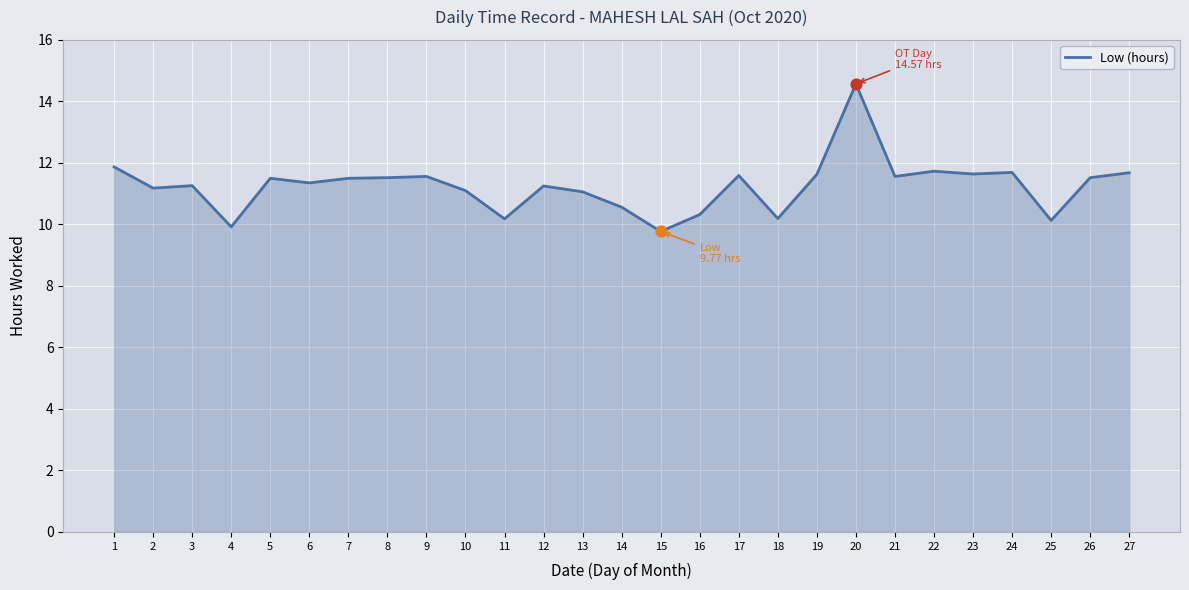

What is the change in value from 13 to 19?

+0.6